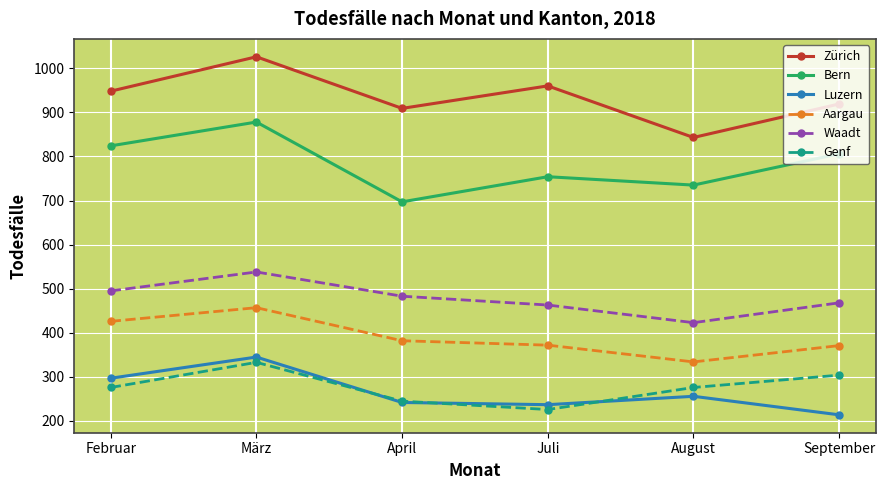

True or false: Bern and Luzern intersect in this chart.

False